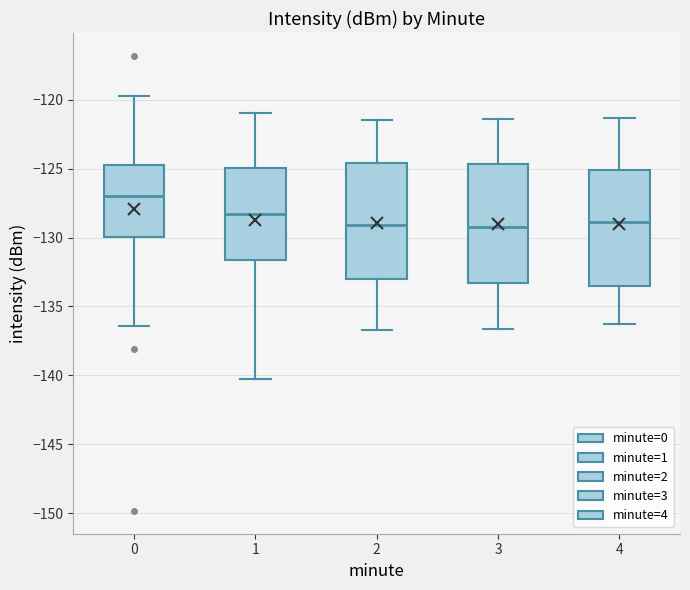

Reading left to right, transcribe this box plot: for each box, give where its median line is, the range the box spans, and where its two whiskers end, as read against the y-axis. The values are not printed on the chart, so give them approximately, as read against the axis.

0: median -127.0, box -130.0 to -124.5, whiskers -136.5 to -119.5
1: median -128.5, box -131.5 to -125.0, whiskers -140.5 to -121.0
2: median -129.0, box -133.0 to -124.5, whiskers -136.5 to -121.5
3: median -129.0, box -133.5 to -124.5, whiskers -136.5 to -121.5
4: median -129.0, box -133.5 to -125.0, whiskers -136.5 to -121.5